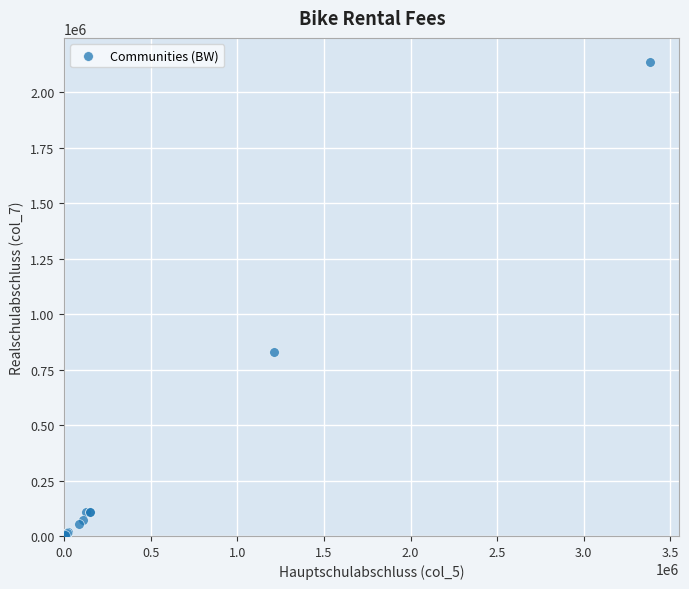

What Y value in the scatter plot is closest to 1070620?

829200